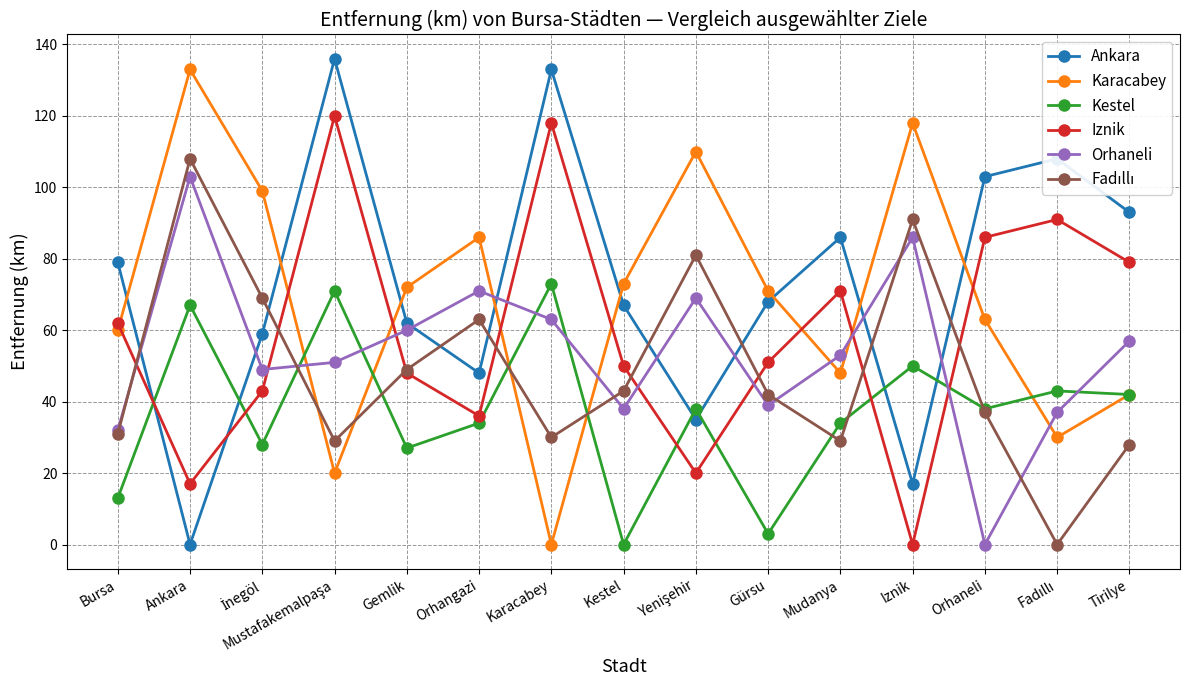

True or false: Karacabey has more than 0 points higher than both neighbors.

True